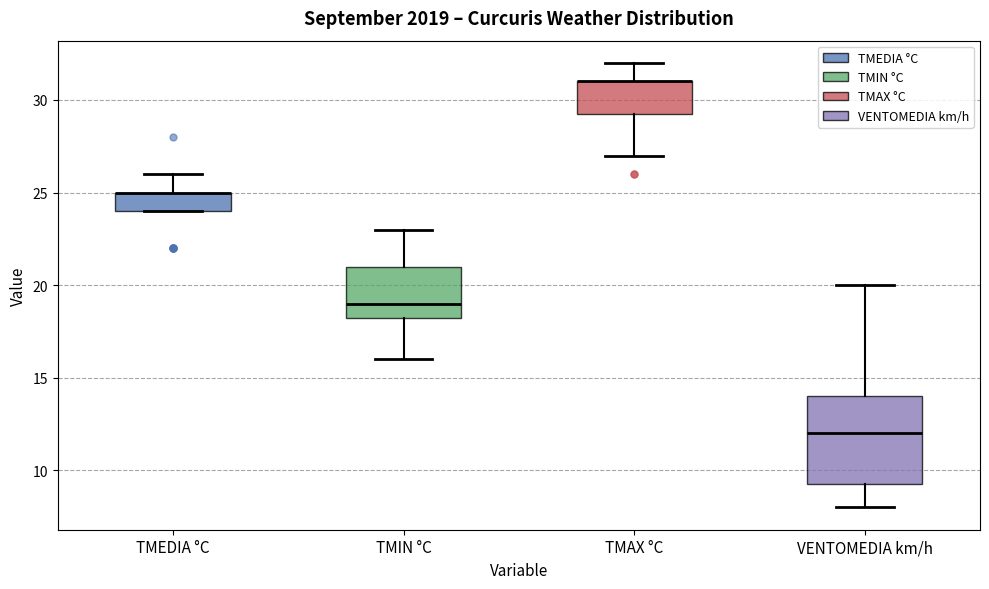

Comparing the boxes themselves (not the whiskers), which one is the tallest?

VENTOMEDIA km/h